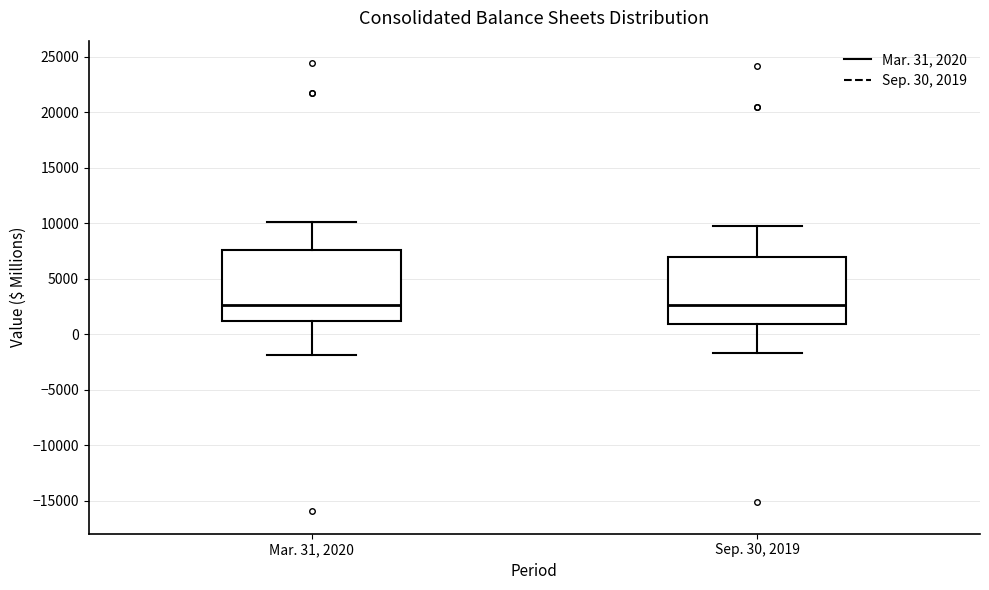

Where does the median line of the box for Mar. 31, 2020 sit on the y-axis? The values are not printed on the chart, so give them approximately, as read against the axis.

2500